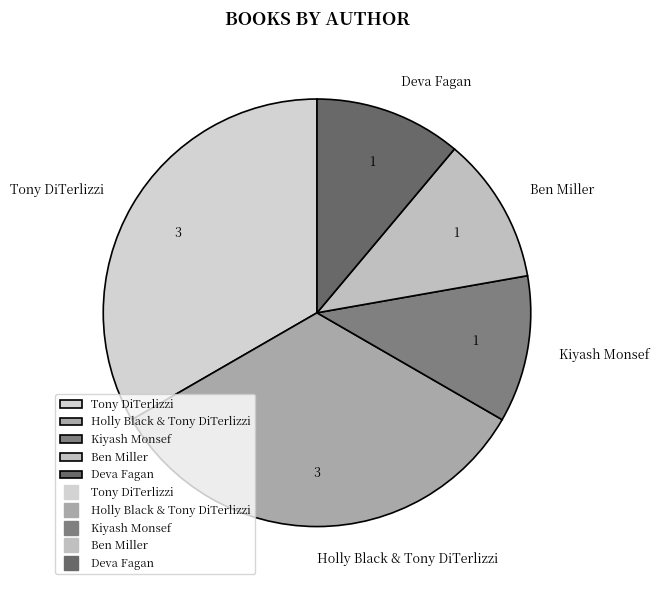

Is Tony DiTerlizzi the majority of the pie?

No